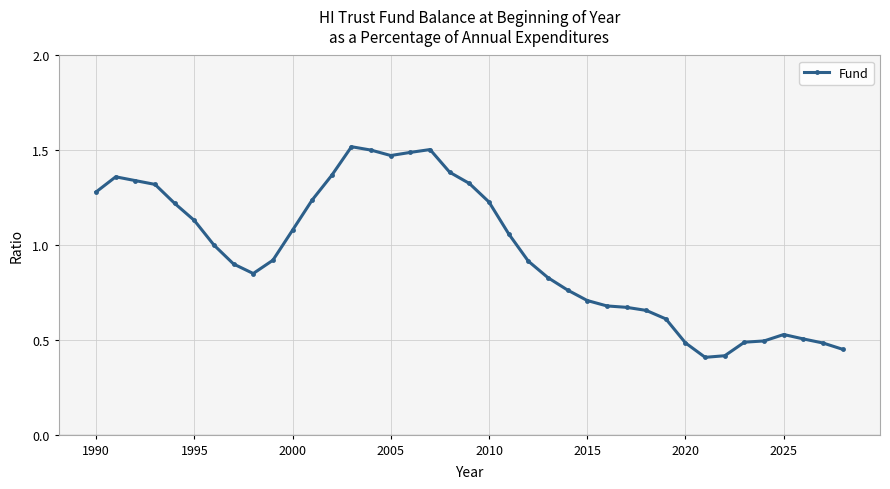

What is the minimum value shown in the chart?

0.4